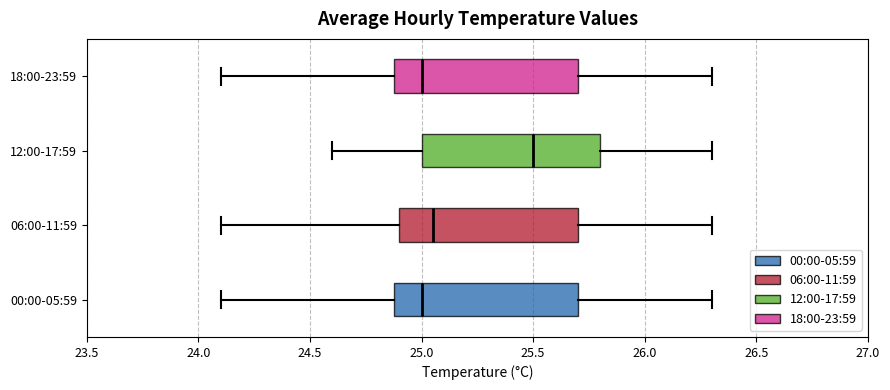

Reading bottom to top, transcribe this box plot: for each box, give where its median line is, the range the box spans, and where its two whiskers end, as read against the x-axis. The values are not printed on the chart, so give them approximately, as read against the axis.

00:00-05:59: median 25.00, box 24.90 to 25.70, whiskers 24.10 to 26.30
06:00-11:59: median 25.05, box 24.90 to 25.70, whiskers 24.10 to 26.30
12:00-17:59: median 25.50, box 25.00 to 25.80, whiskers 24.60 to 26.30
18:00-23:59: median 25.00, box 24.90 to 25.70, whiskers 24.10 to 26.30